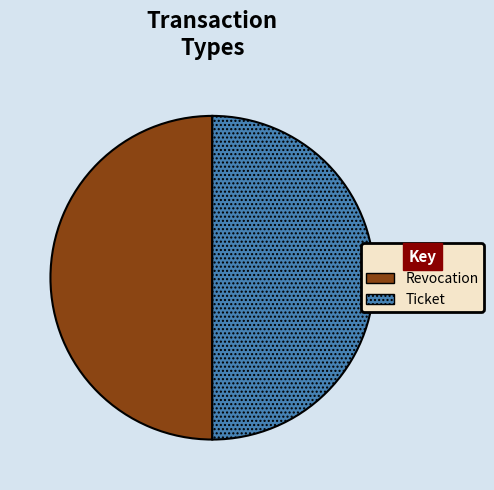

The Ticket slice represents 44% of the pie. True or false?

False